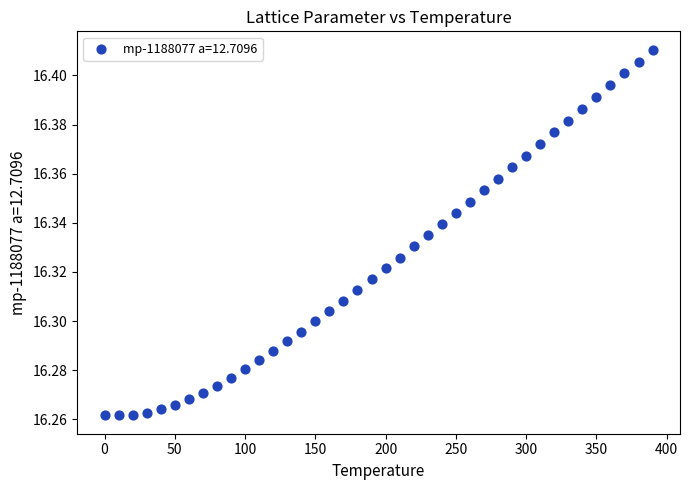

What is the range of X values (max minus min)?

390.0